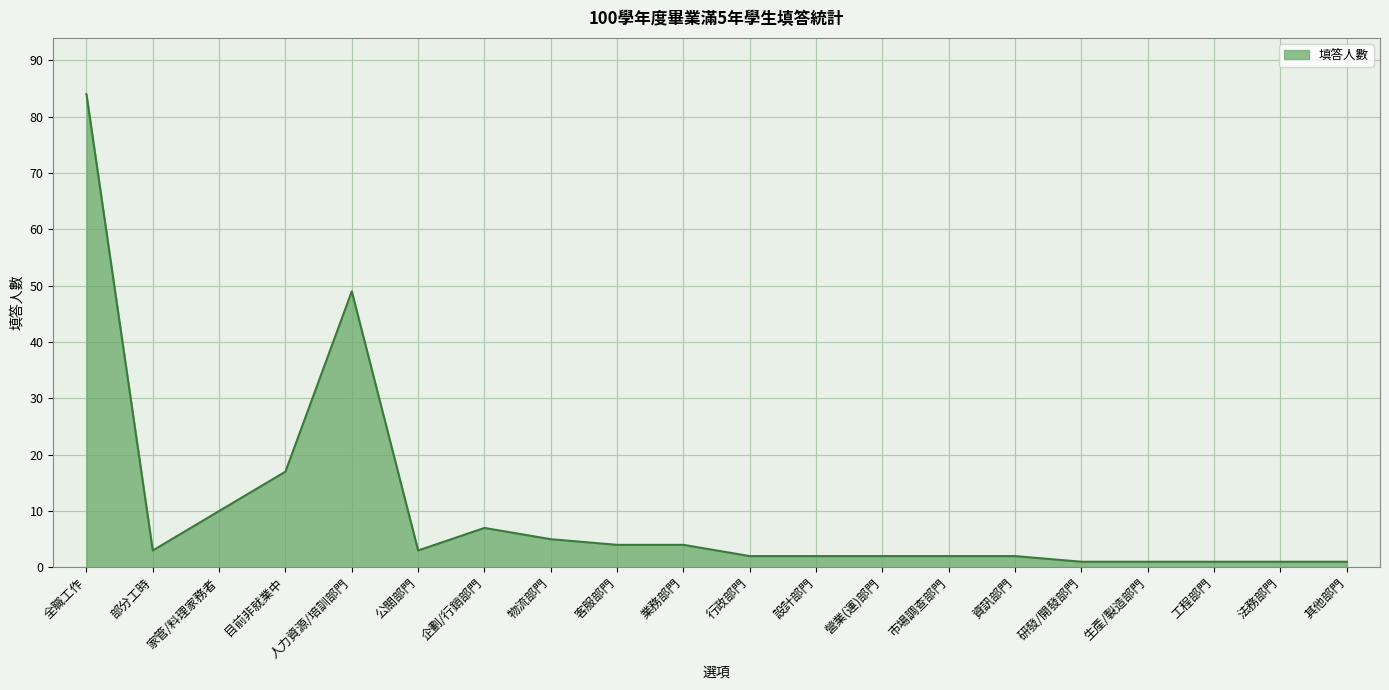

Is it true that the value at 目前非就業中 is 17?

True